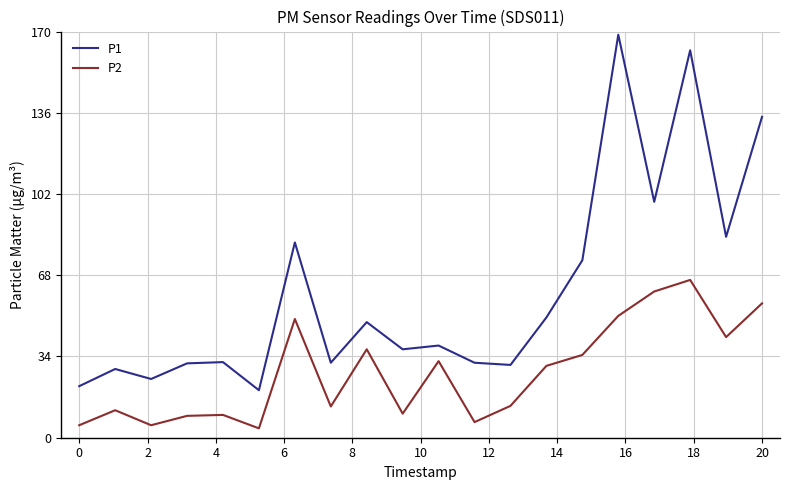

What are all the series names shown in the legend?

P1, P2